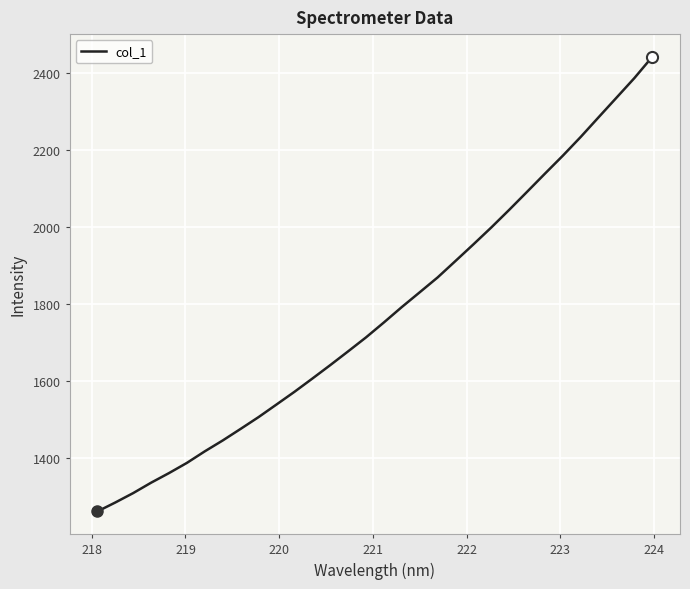

What is the average value?

1775.5